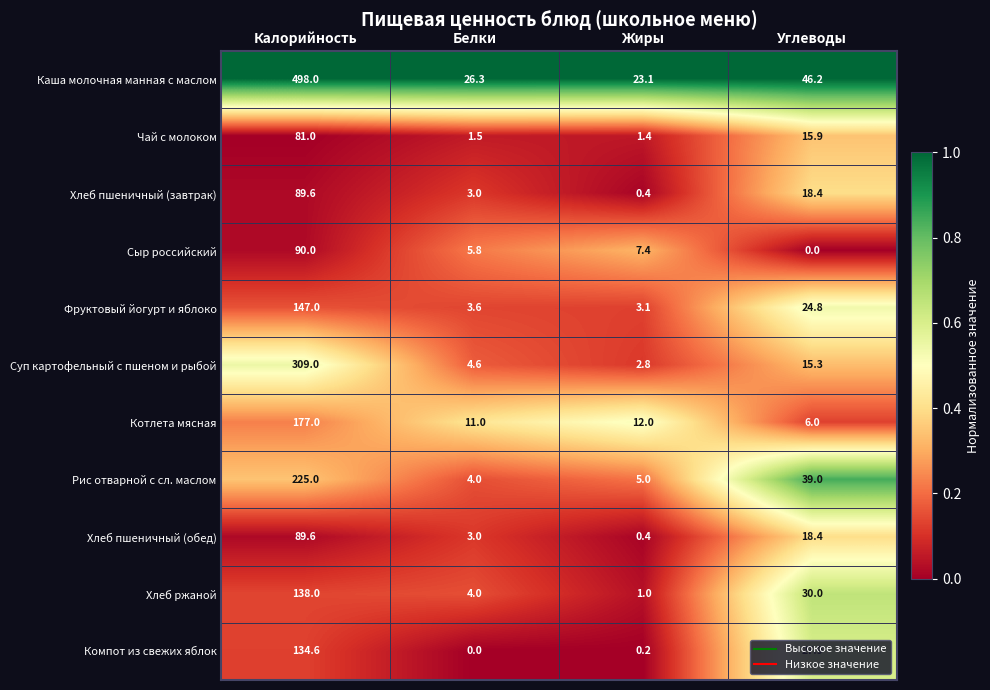

Which series changed the most between Калорийность and Углеводы?

Каша молочная манная с маслом